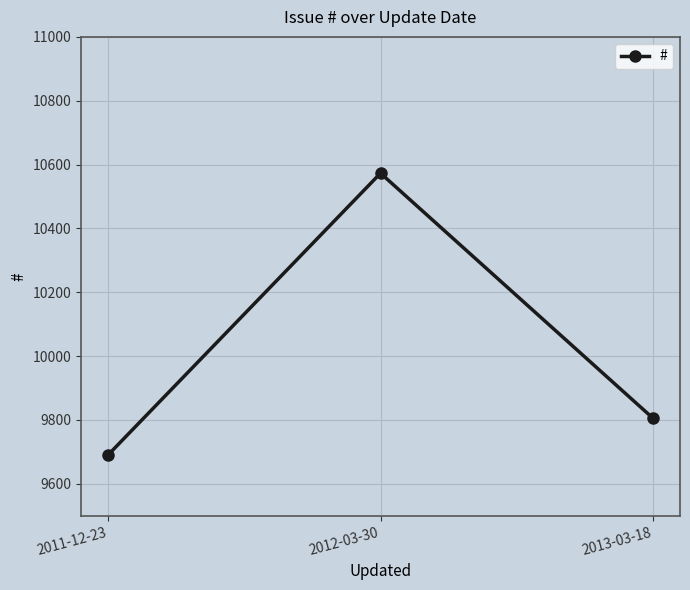

Reading right to left, list all the values displayed in this chart.

9806	10573	9691